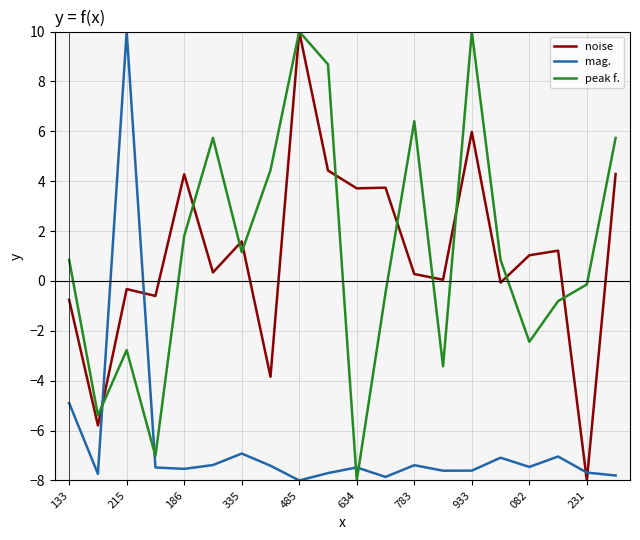

True or false: peak f. has more than 1 interior local peaks.

True